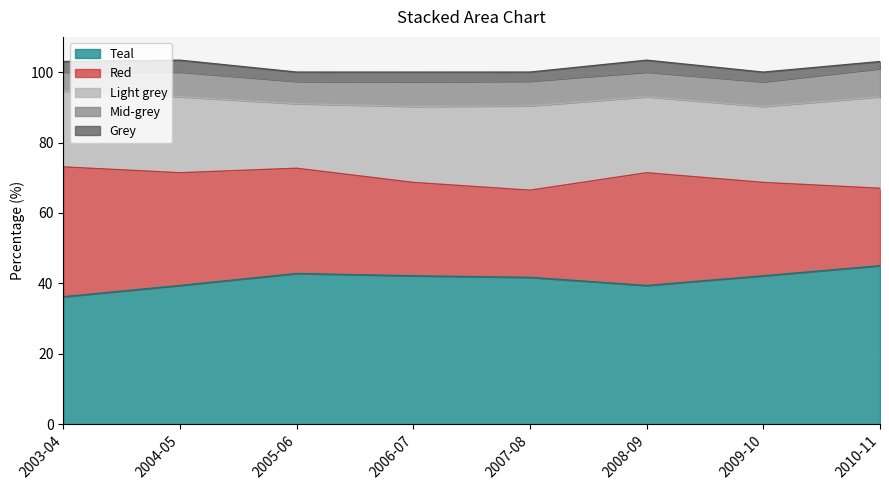

At which category does Grey reach its first local peak?

2004-05